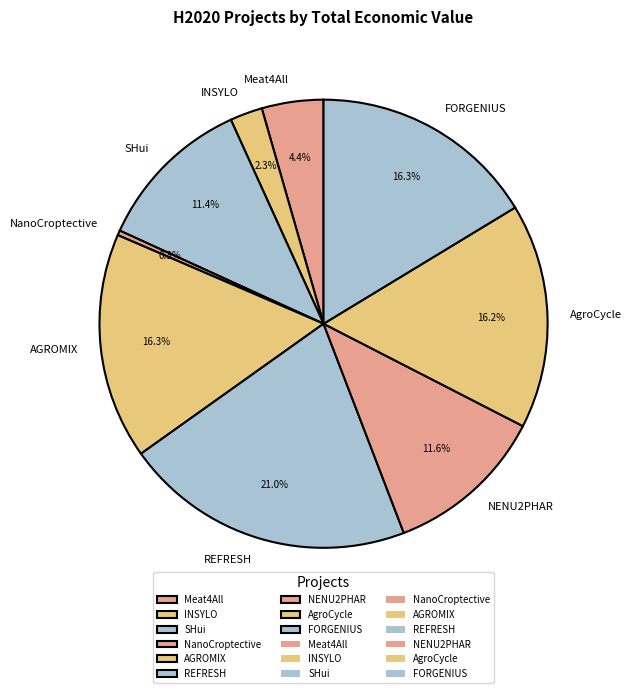

What is the smallest slice in the pie chart?

NanoCroptective